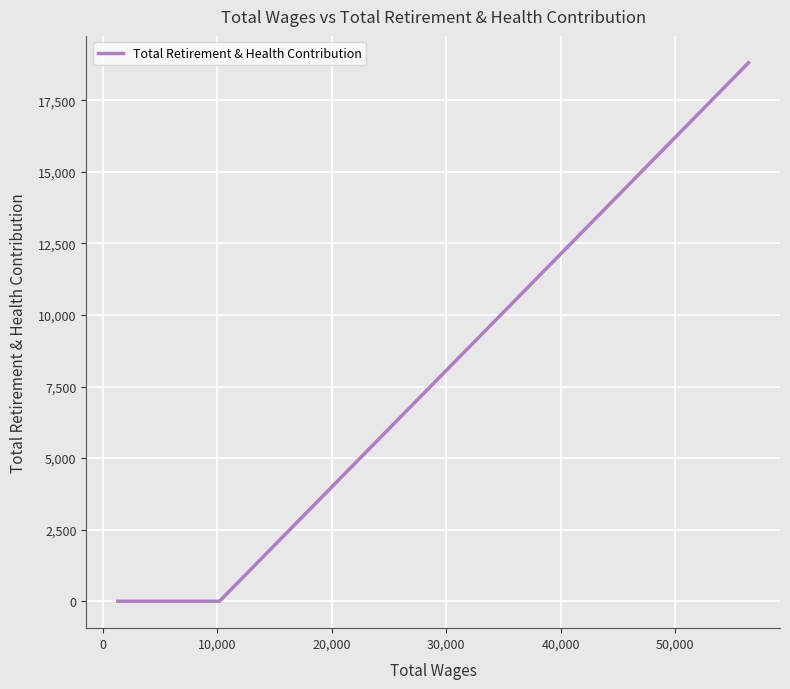

What is the difference between the maximum and minimum values?

18808